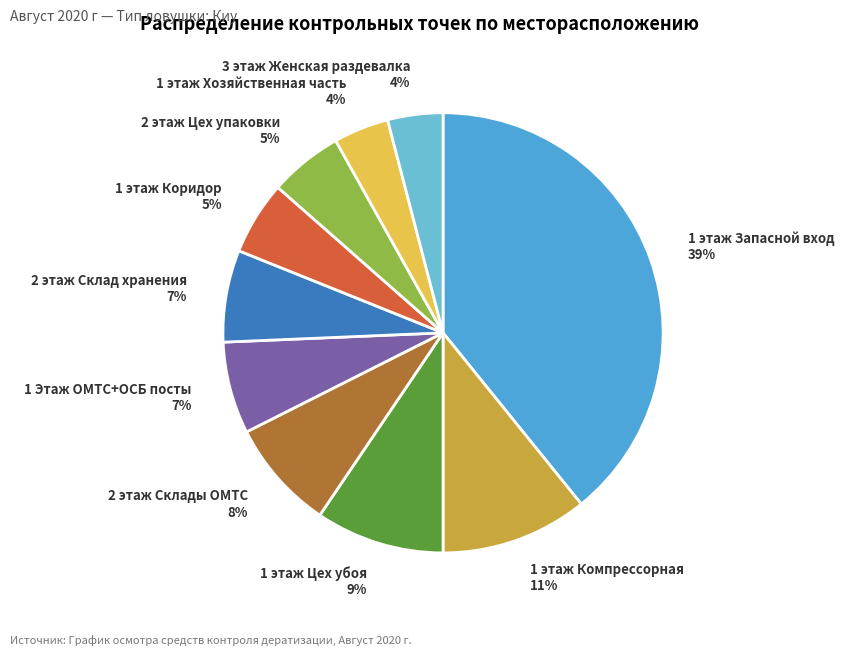

How many slices are in this pie chart?

10